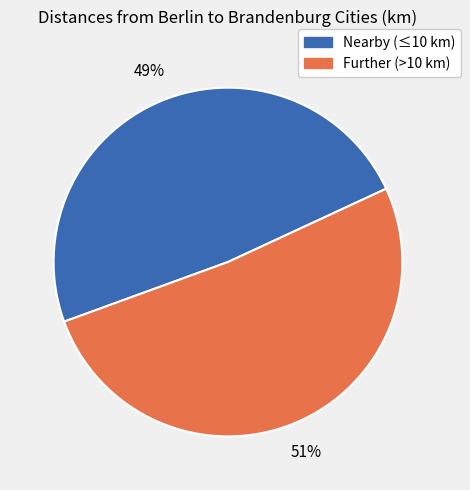

Is there any slice that represents more than half of the pie?

Yes